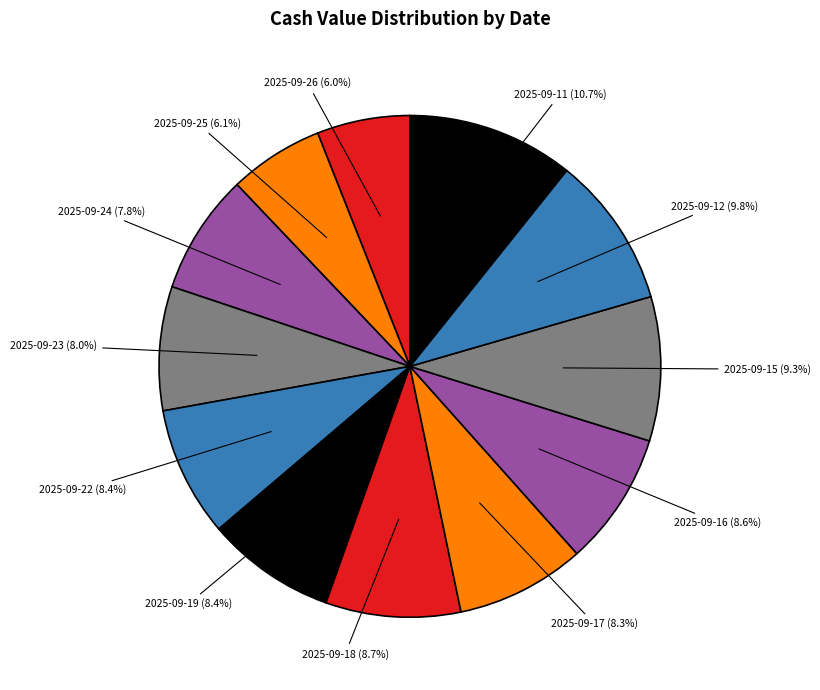

What is the largest slice in the pie chart?

2025-09-11